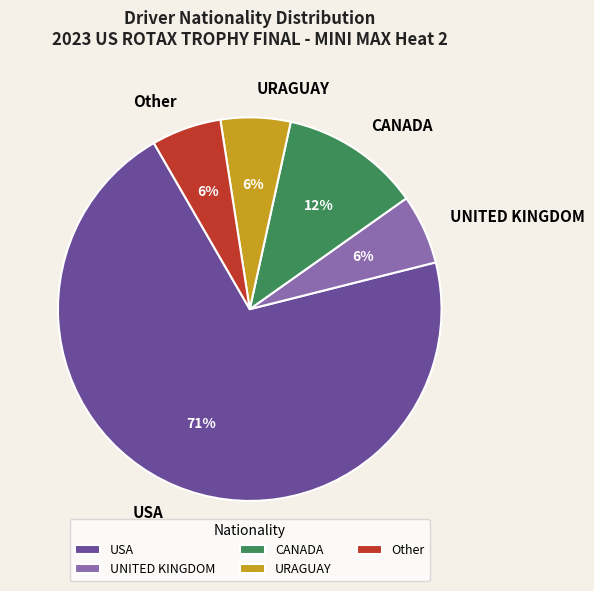

Which slice represents more than half of the pie?

USA